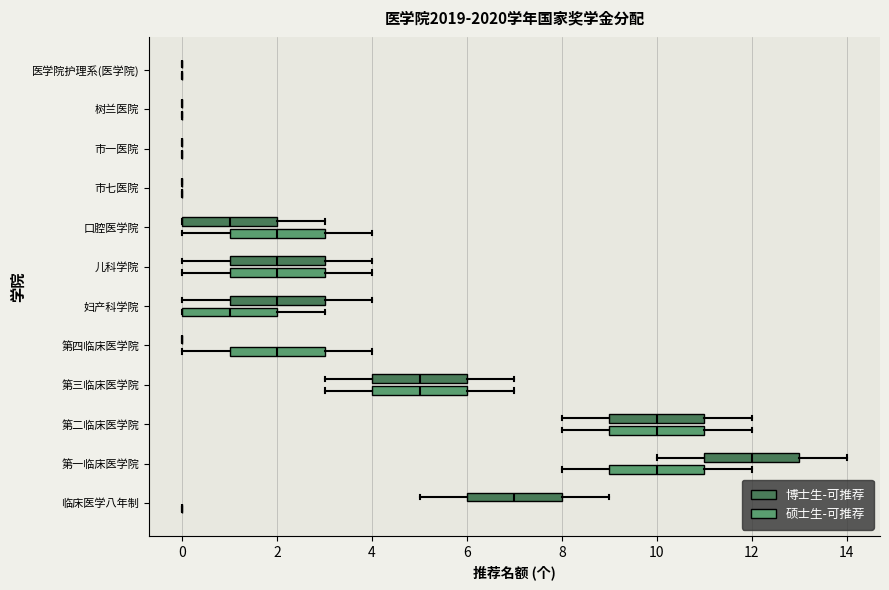

Reading bottom to top, transcribe this box plot: for each box, give where its median line is, the range the box spans, and where its two whiskers end, as read against the x-axis. The values are not printed on the chart, so give them approximately, as read against the axis.

临床医学八年制 (硕士生-可推荐): box collapsed to a line at 0, whiskers 0 to 0
临床医学八年制 (博士生-可推荐): median 7, box 6 to 8, whiskers 5 to 9
第一临床医学院 (硕士生-可推荐): median 10, box 9 to 11, whiskers 8 to 12
第一临床医学院 (博士生-可推荐): median 12, box 11 to 13, whiskers 10 to 14
第二临床医学院 (硕士生-可推荐): median 10, box 9 to 11, whiskers 8 to 12
第二临床医学院 (博士生-可推荐): median 10, box 9 to 11, whiskers 8 to 12
第三临床医学院 (硕士生-可推荐): median 5, box 4 to 6, whiskers 3 to 7
第三临床医学院 (博士生-可推荐): median 5, box 4 to 6, whiskers 3 to 7
第四临床医学院 (硕士生-可推荐): median 2, box 1 to 3, whiskers 0 to 4
第四临床医学院 (博士生-可推荐): box collapsed to a line at 0, whiskers 0 to 0
妇产科学院 (硕士生-可推荐): median 1, box 0 to 2, whiskers 0 to 3
妇产科学院 (博士生-可推荐): median 2, box 1 to 3, whiskers 0 to 4
儿科学院 (硕士生-可推荐): median 2, box 1 to 3, whiskers 0 to 4
儿科学院 (博士生-可推荐): median 2, box 1 to 3, whiskers 0 to 4
口腔医学院 (硕士生-可推荐): median 2, box 1 to 3, whiskers 0 to 4
口腔医学院 (博士生-可推荐): median 1, box 0 to 2, whiskers 0 to 3
市七医院 (硕士生-可推荐): box collapsed to a line at 0, whiskers 0 to 0
市七医院 (博士生-可推荐): box collapsed to a line at 0, whiskers 0 to 0
市一医院 (硕士生-可推荐): box collapsed to a line at 0, whiskers 0 to 0
市一医院 (博士生-可推荐): box collapsed to a line at 0, whiskers 0 to 0
树兰医院 (硕士生-可推荐): box collapsed to a line at 0, whiskers 0 to 0
树兰医院 (博士生-可推荐): box collapsed to a line at 0, whiskers 0 to 0
医学院护理系(医学院) (硕士生-可推荐): box collapsed to a line at 0, whiskers 0 to 0
医学院护理系(医学院) (博士生-可推荐): box collapsed to a line at 0, whiskers 0 to 0